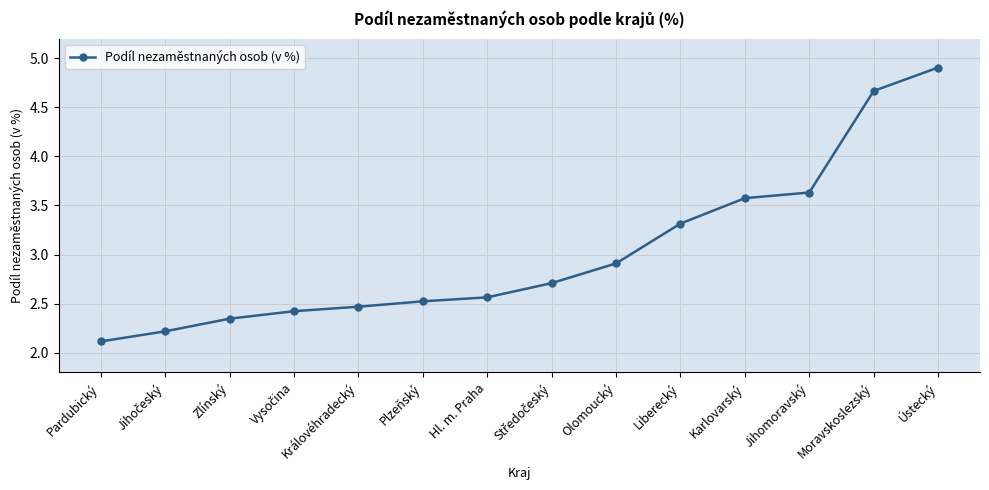

Which category has the highest value across all series?

Ústecký